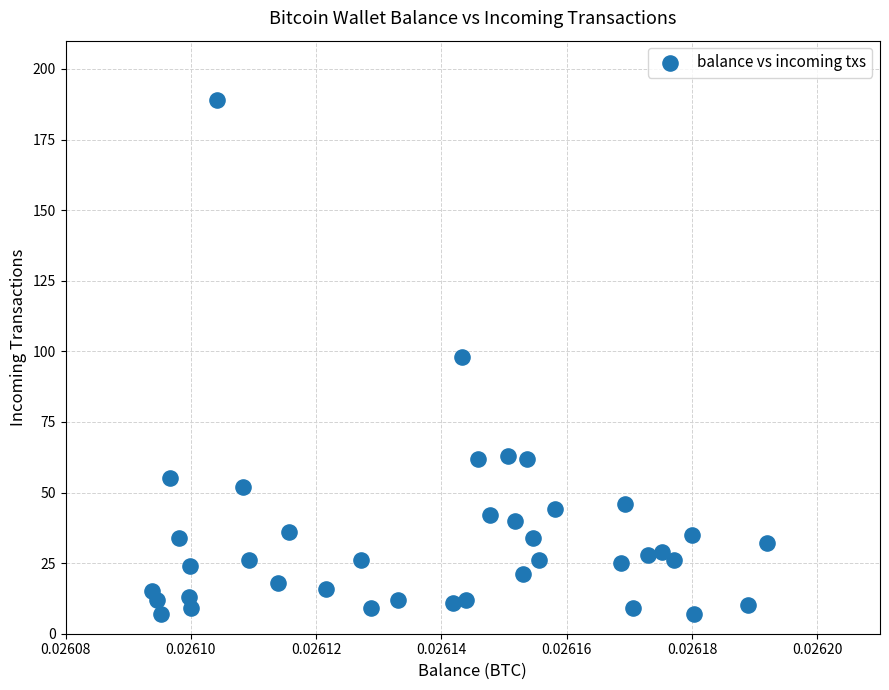

What is the range of Y values (max minus min)?

182